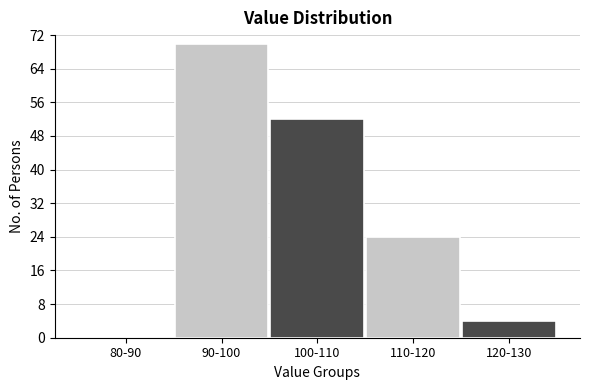

Reading right to left, what are all the values shown in this chart?

120-130=4	110-120=24	100-110=52	90-100=70	80-90=0